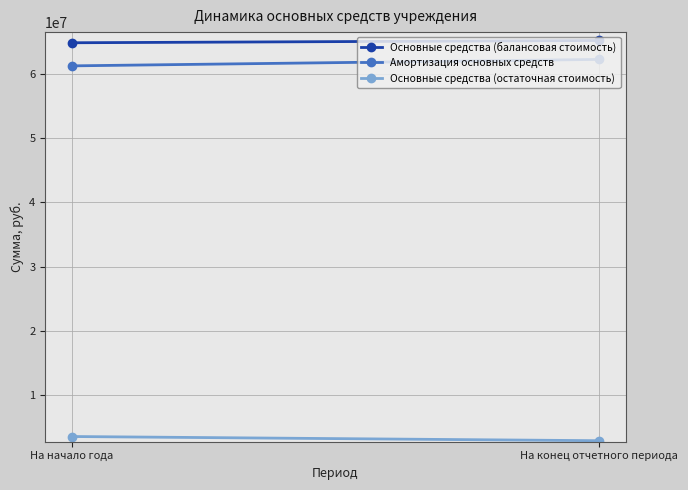

At which category is the sum across all series the highest?

На конец отчетного периода